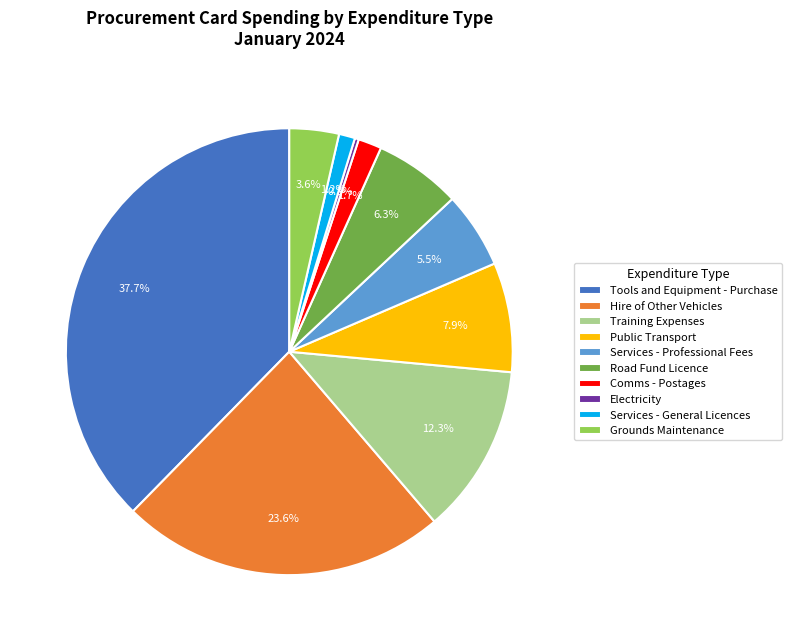

How many slices are in this pie chart?

10